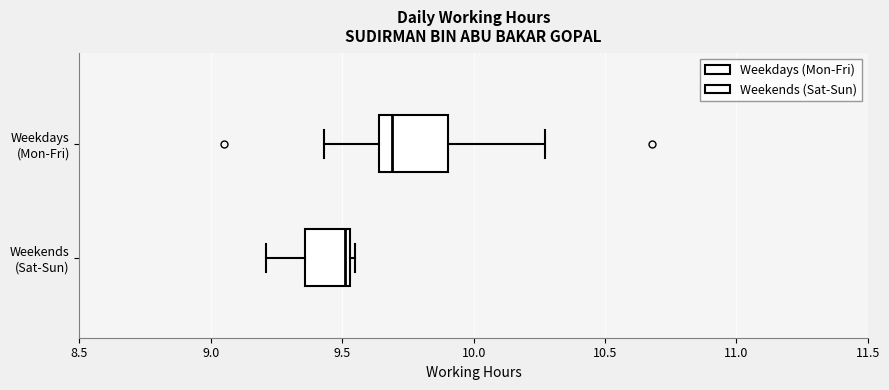

Which box has the furthest to the left median line?

Weekends (Sat-Sun)